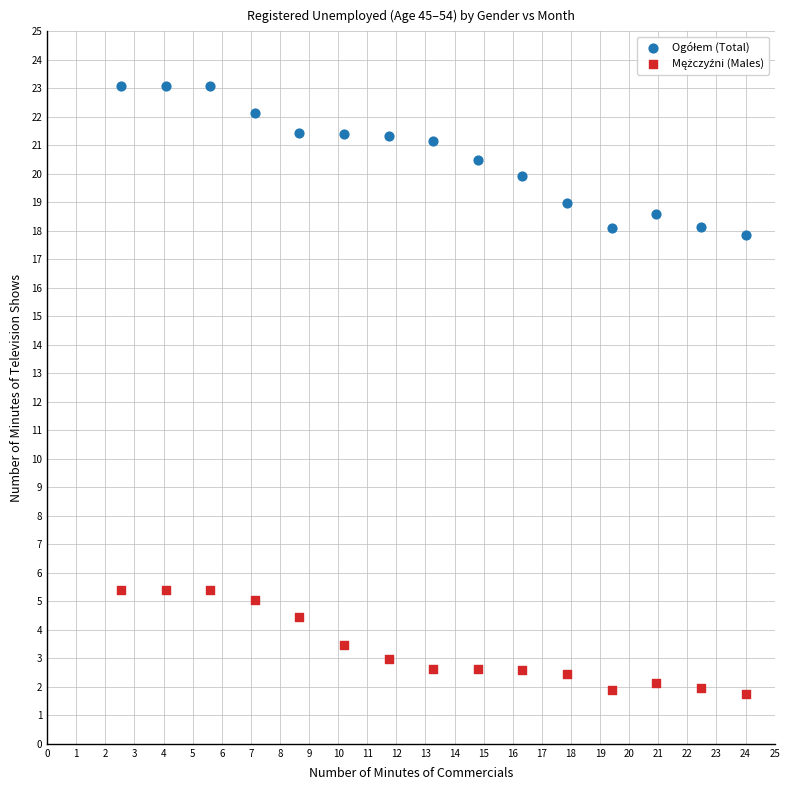

Across all series, what Y value is closest to 12?

17.8